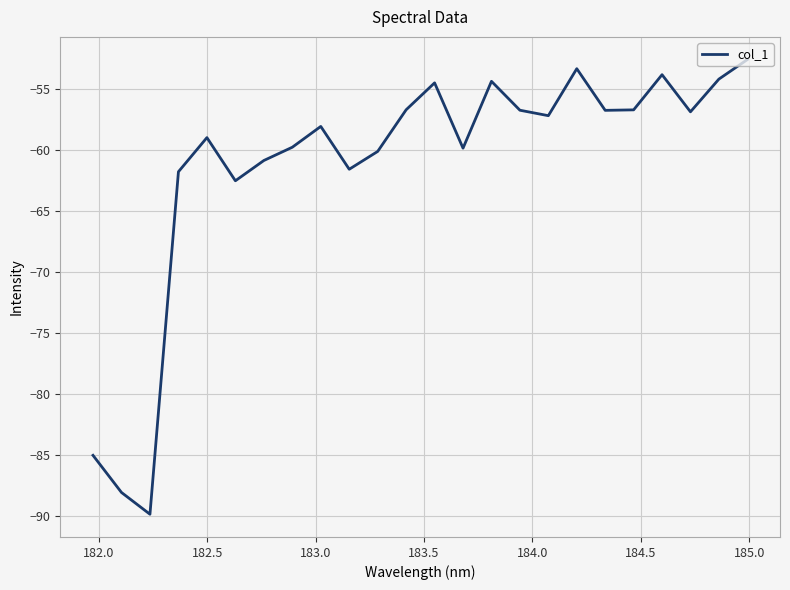

What is the difference between the maximum and minimum values?

37.2